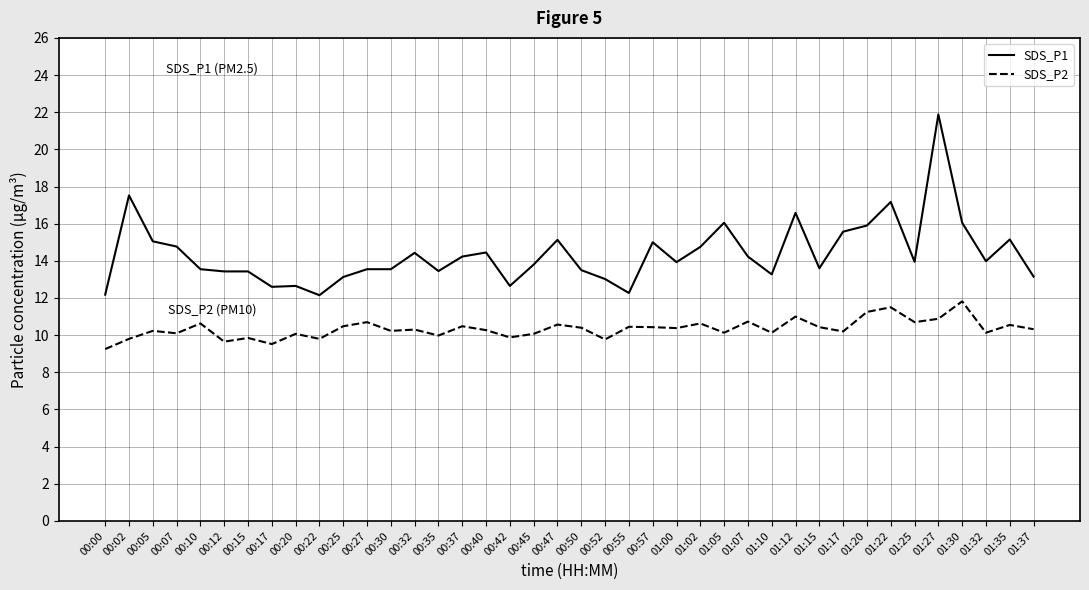

True or false: SDS_P1 and SDS_P2 intersect in this chart.

False